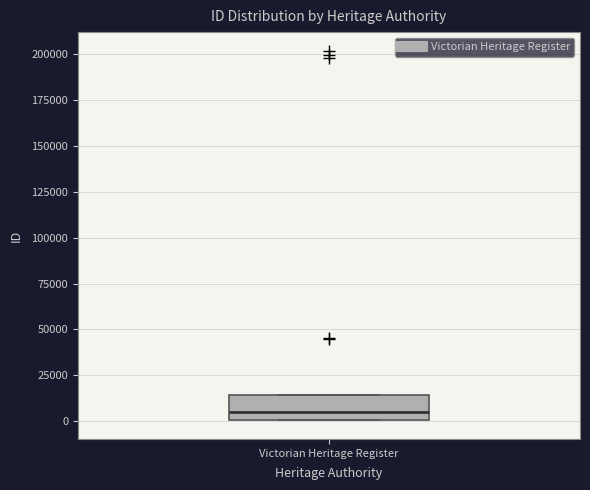

Transcribe this box plot: give where the median line is, the range the box spans, and where the two whiskers end, as read against the y-axis. The values are not printed on the chart, so give them approximately, as read against the axis.

median 5000, box 0 to 15000, whiskers 0 to 15000